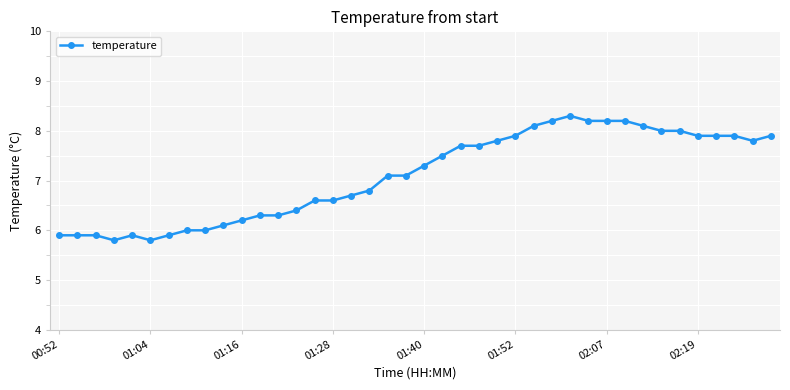

What is the sum of all values?

283.9